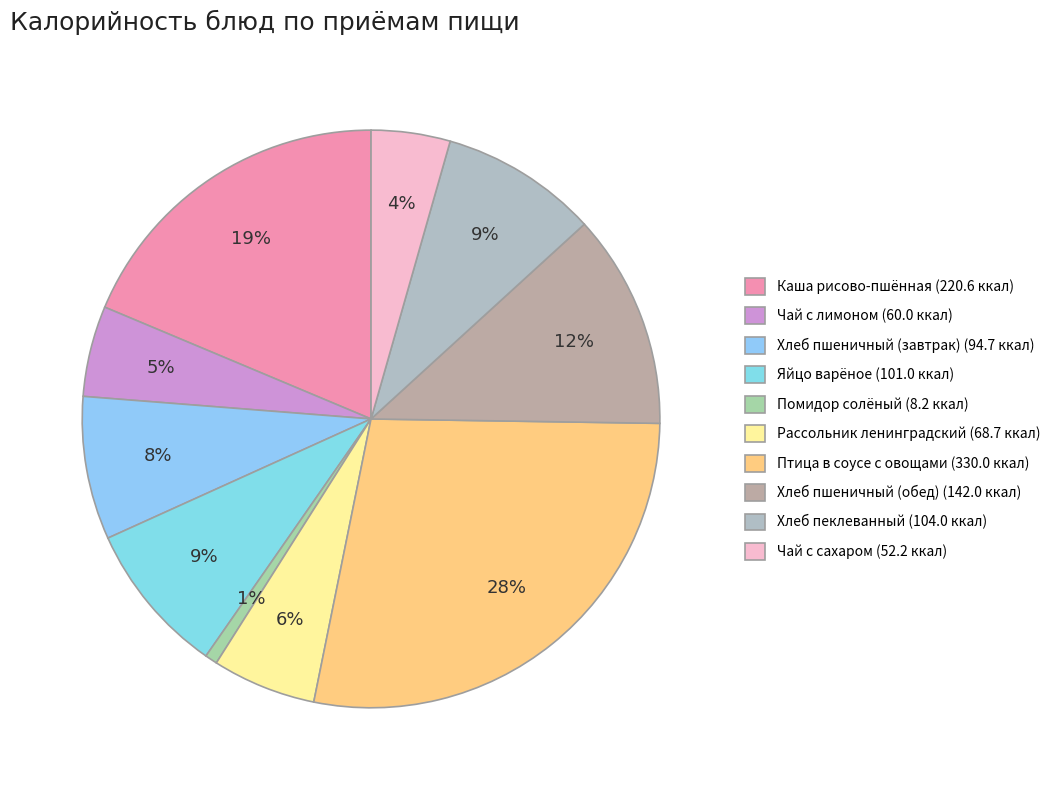

How many slices are in this pie chart?

10